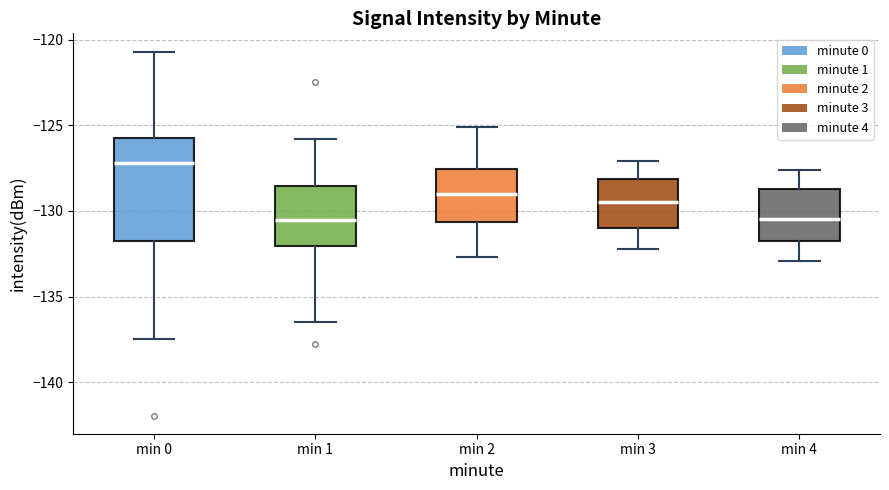

Comparing the boxes themselves (not the whiskers), which one is the tallest?

min 0